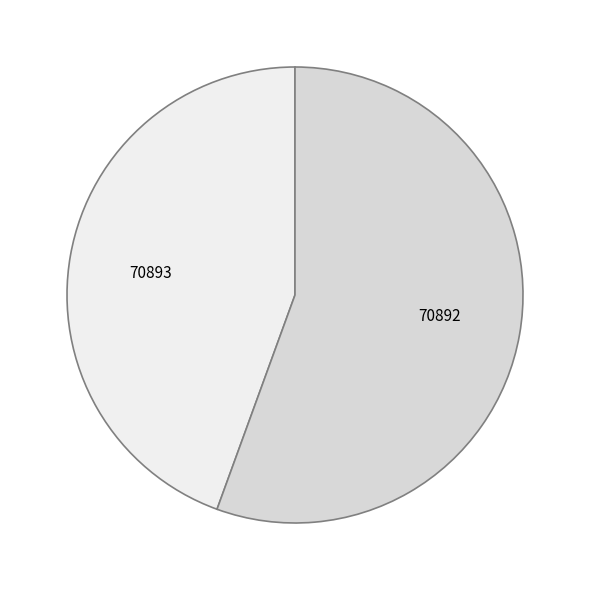

How many slices are in this pie chart?

2